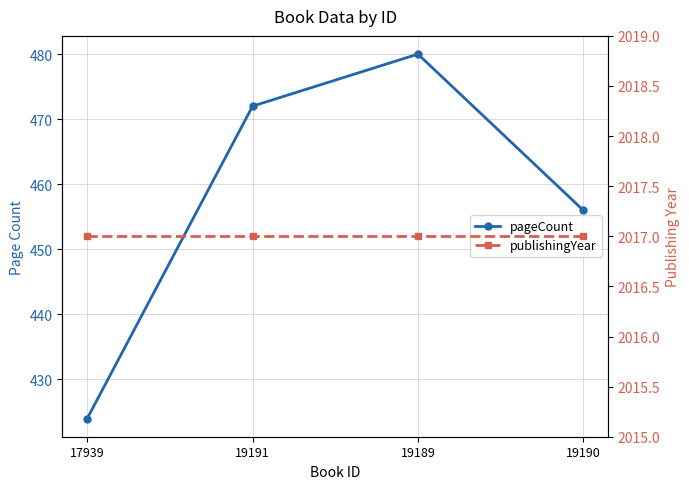

How many categories are shown in the chart?

4